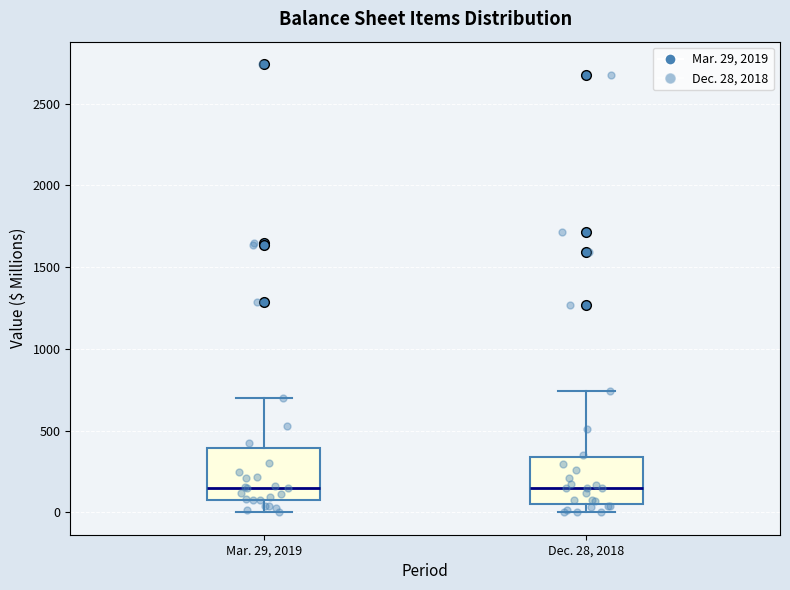

Reading left to right, read every box against the y-axis: the position of its median line, the range the box covers, and the ends of its whiskers. The values are not printed on the chart, so give them approximately, as read against the axis.

Mar. 29, 2019: median 150, box 100 to 400, whiskers 0 to 700
Dec. 28, 2018: median 150, box 50 to 350, whiskers 0 to 750